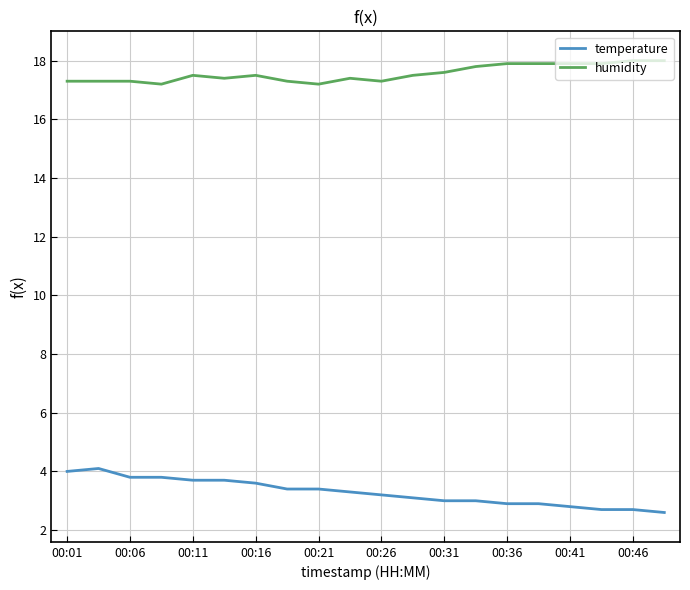

Which series has the largest total across all categories?

humidity